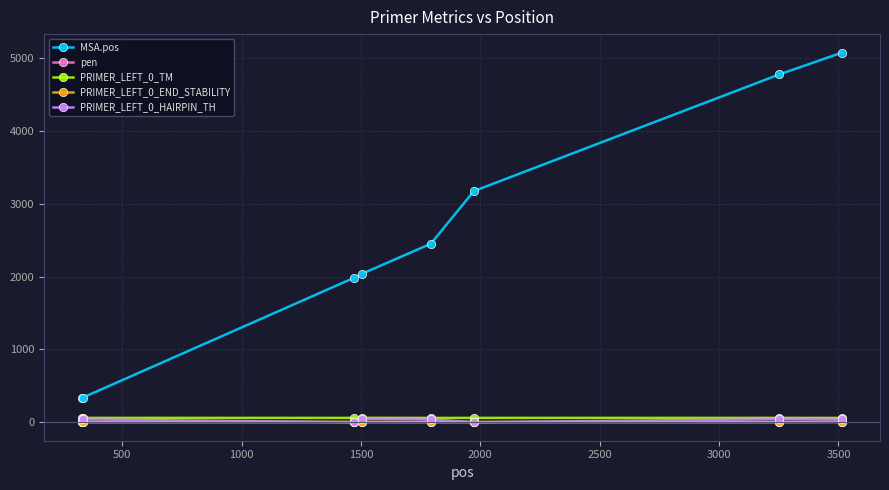

Does the chart have visible grid lines?

Yes